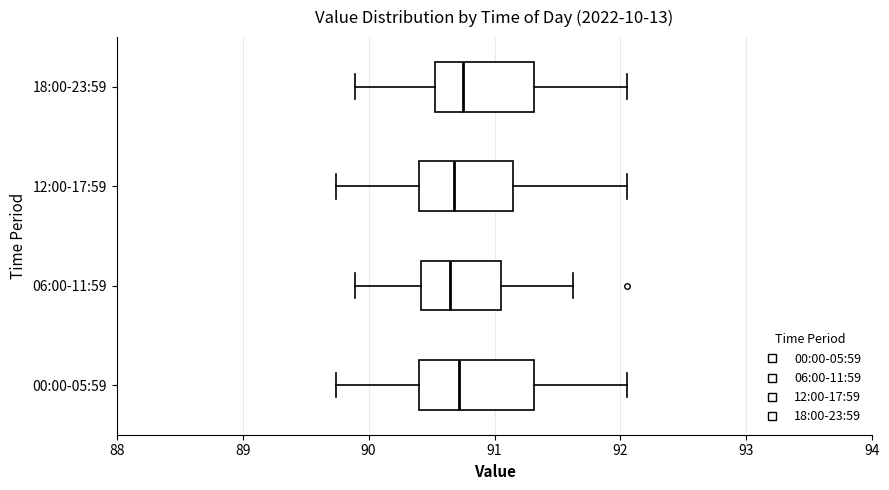

Reading bottom to top, read every box against the x-axis: the position of its median line, the range the box covers, and the ends of its whiskers. The values are not printed on the chart, so give them approximately, as read against the axis.

00:00-05:59: median 90.7, box 90.4 to 91.3, whiskers 89.7 to 92.1
06:00-11:59: median 90.6, box 90.4 to 91.1, whiskers 89.9 to 91.6
12:00-17:59: median 90.7, box 90.4 to 91.1, whiskers 89.7 to 92.1
18:00-23:59: median 90.8, box 90.5 to 91.3, whiskers 89.9 to 92.1